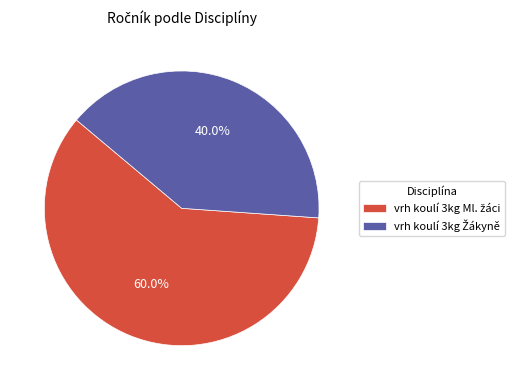

Is there any slice that represents more than half of the pie?

Yes